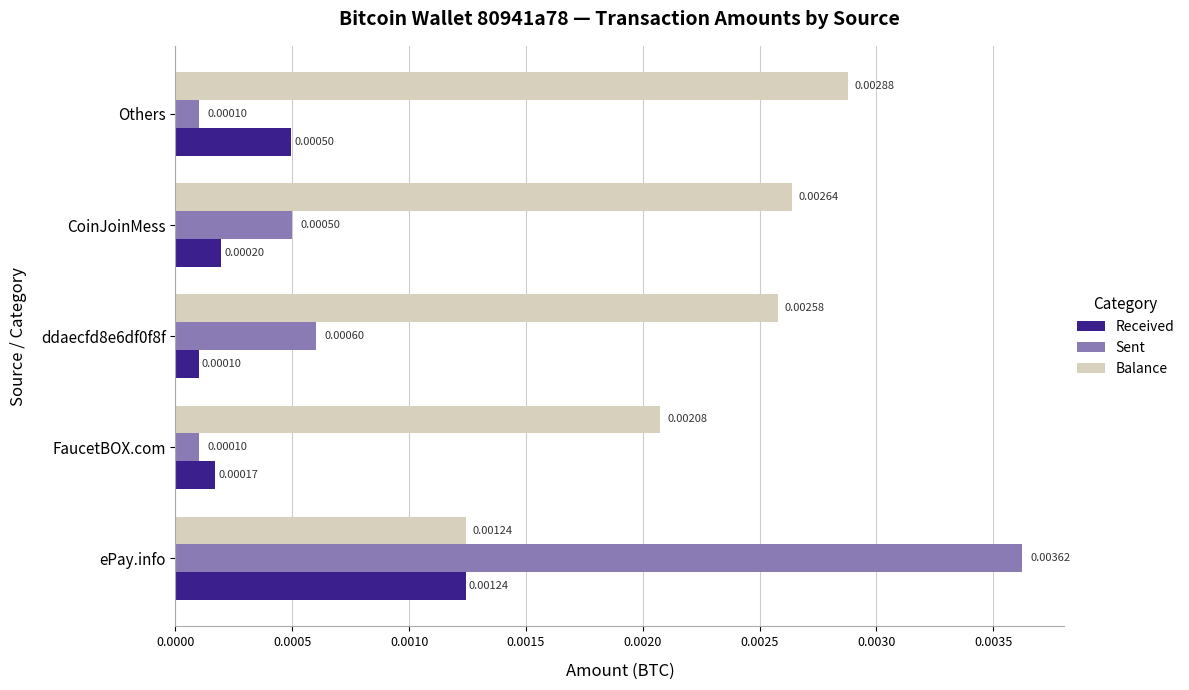

Which series has the widest spread of values?

Sent